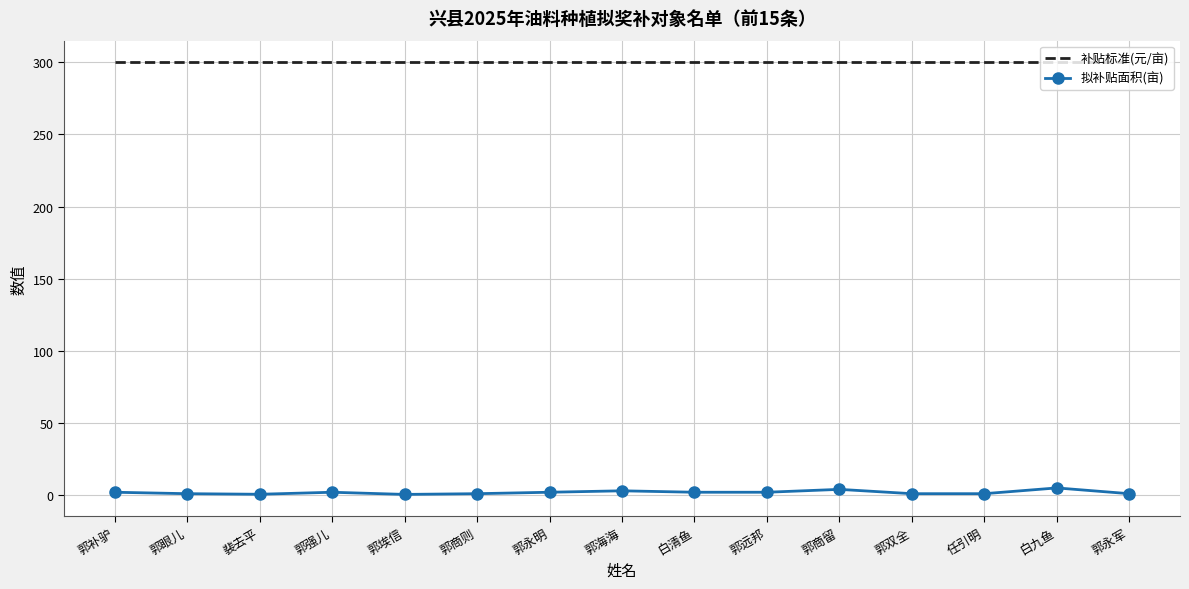

List the series in order of their peak value, highest first.

补贴标准(元/亩), 拟补贴面积(亩)